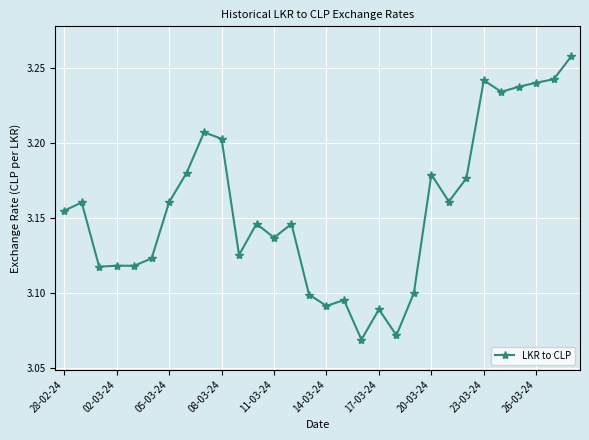

True or false: there are more than 2 points higher than both neighbors.

True